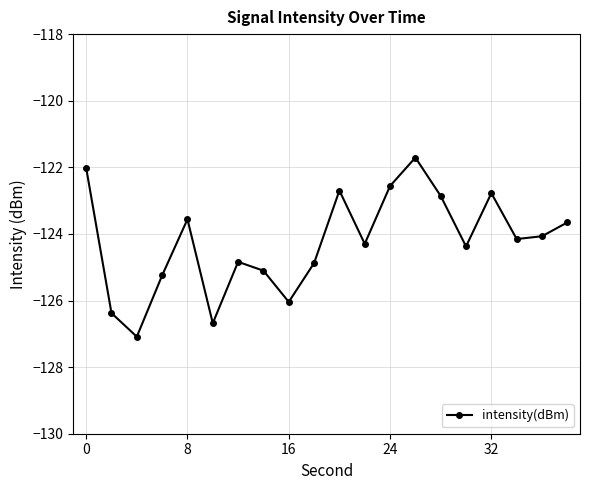

How many points are higher than both their immediate neighbors (excluding endpoints)?

5